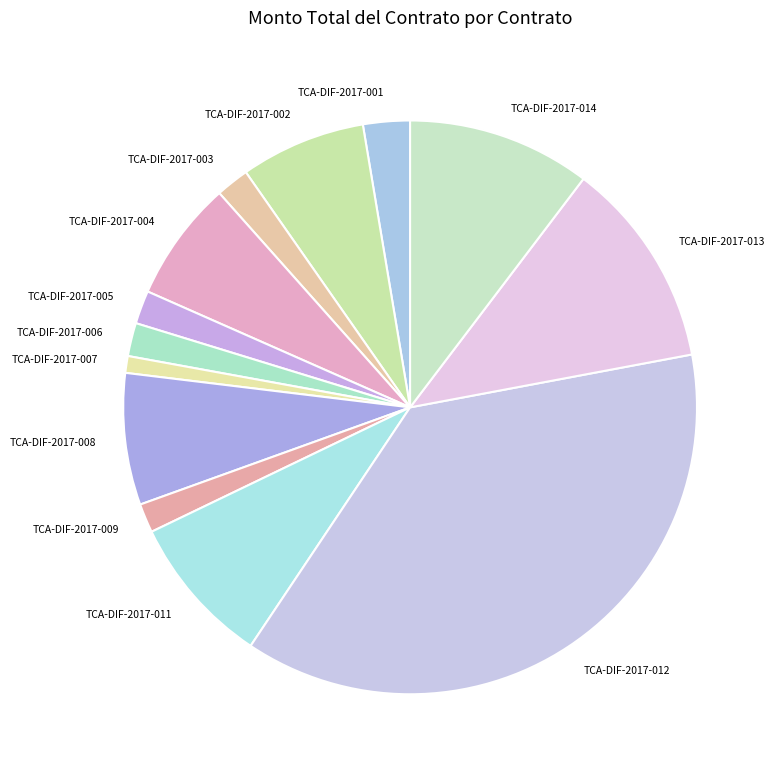

The TCA-DIF-2017-013 slice represents 2% of the pie. True or false?

False